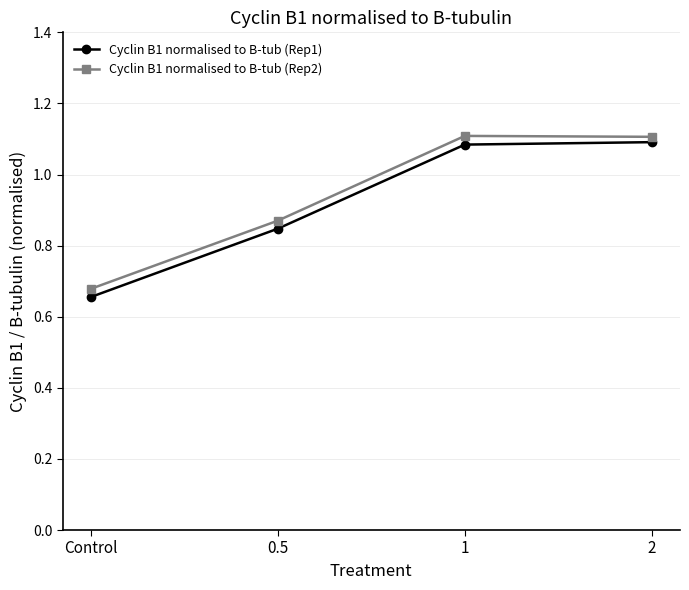

At which label does Cyclin B1 normalised to B-tub (Rep2) reach its minimum?

Control